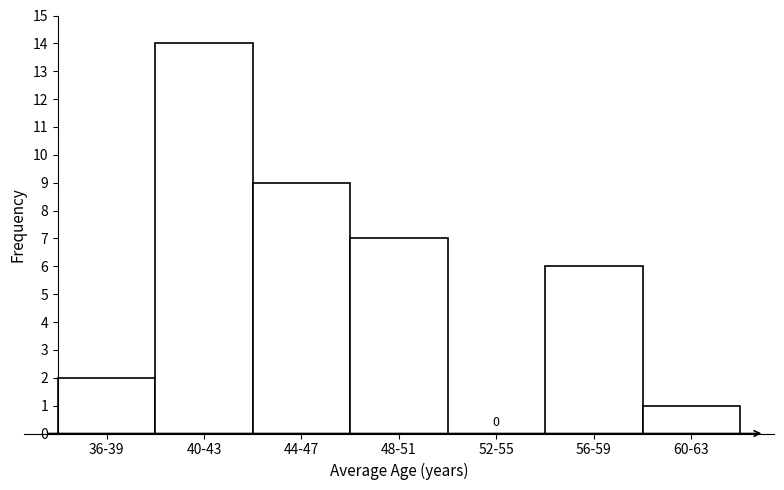

Reading left to right, extract all data points from this chart.

36-39=2	40-43=14	44-47=9	48-51=7	52-55=0	56-59=6	60-63=1